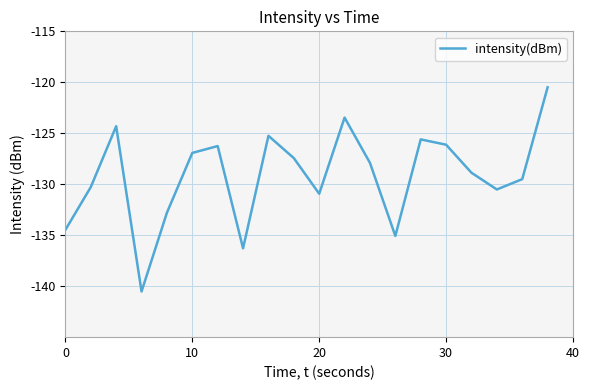

What is the difference between the maximum and minimum values?

20.0